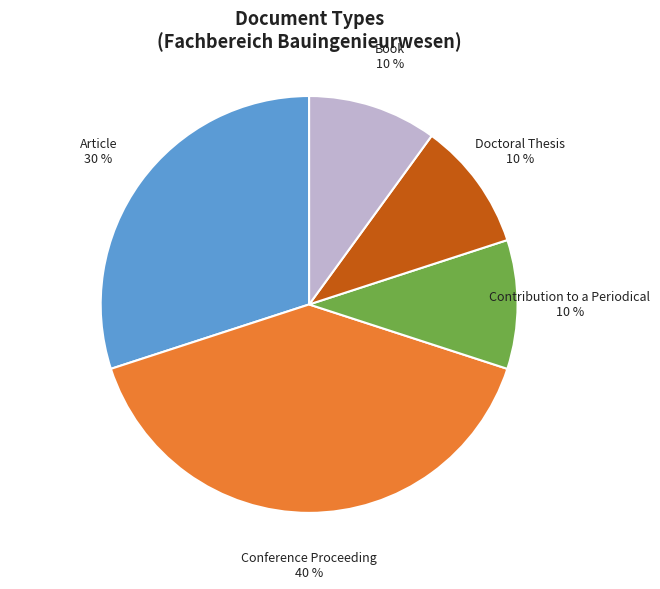

Is the sum of Doctoral Thesis and Book greater than half?

No